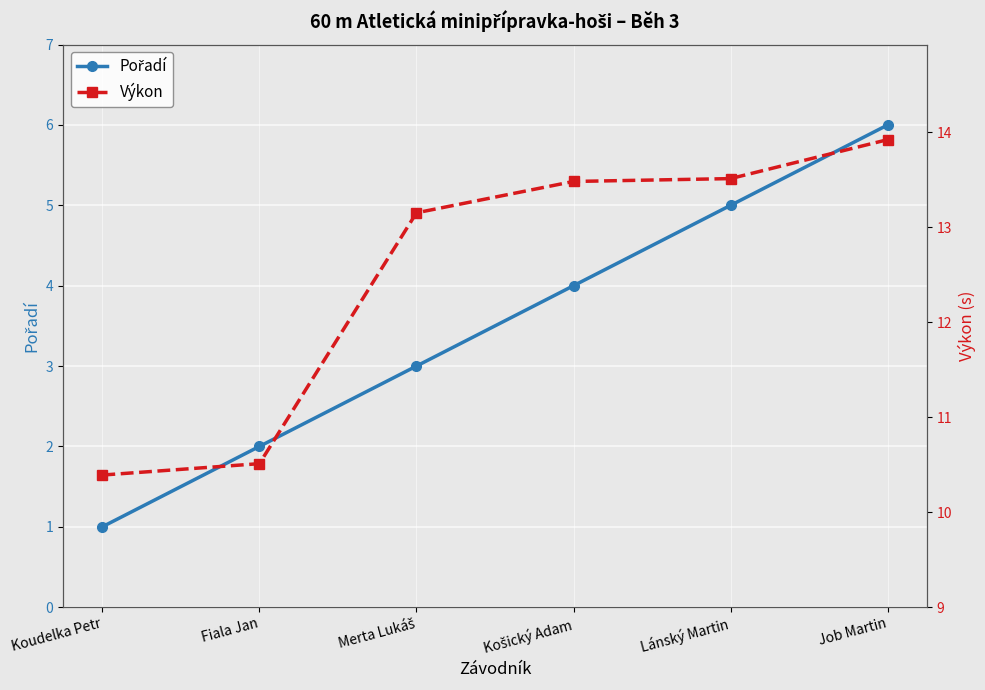

What are all the series names shown in the legend?

Pořadí, Výkon